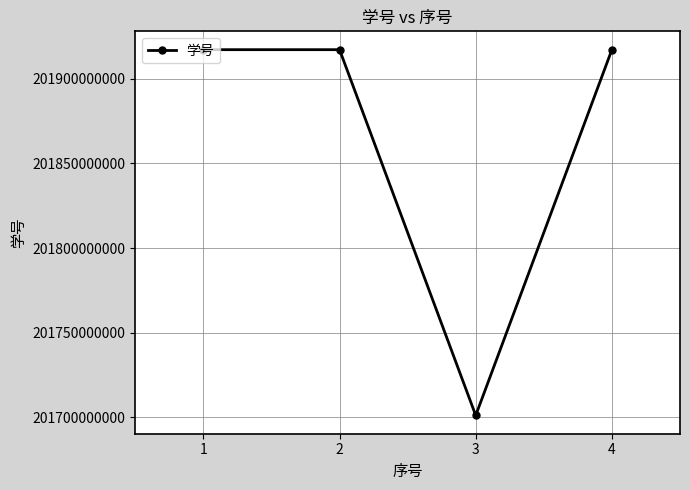

How many interior local valleys (lower than both neighbors) does the data have?

1